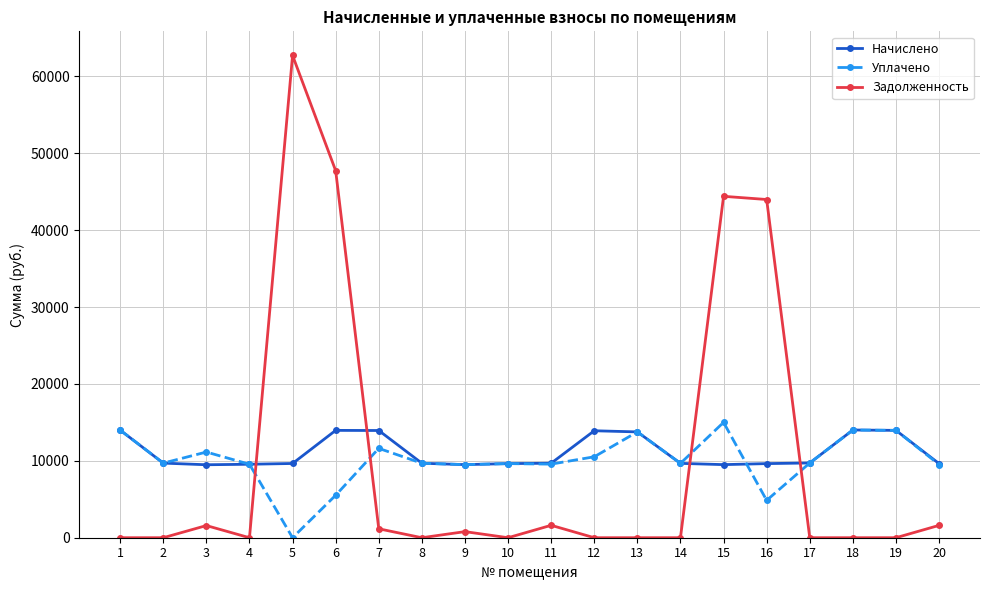

What are all the series names shown in the legend?

Начислено, Уплачено, Задолженность